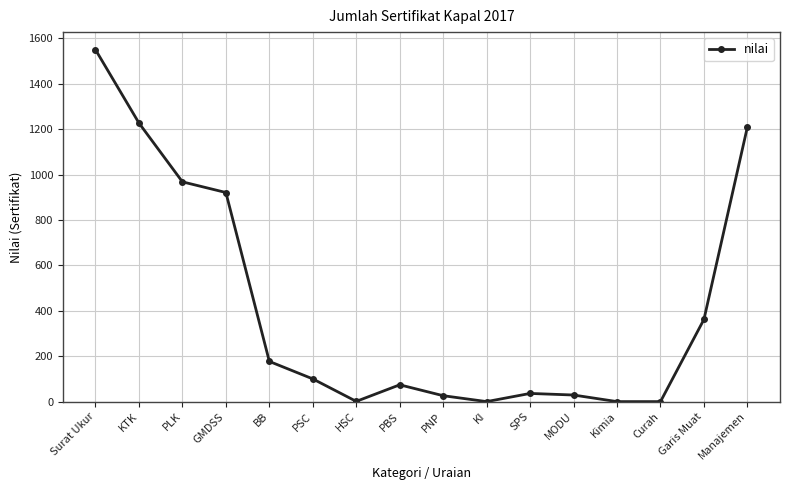

What is the label of the 9th point from the right?

PBS